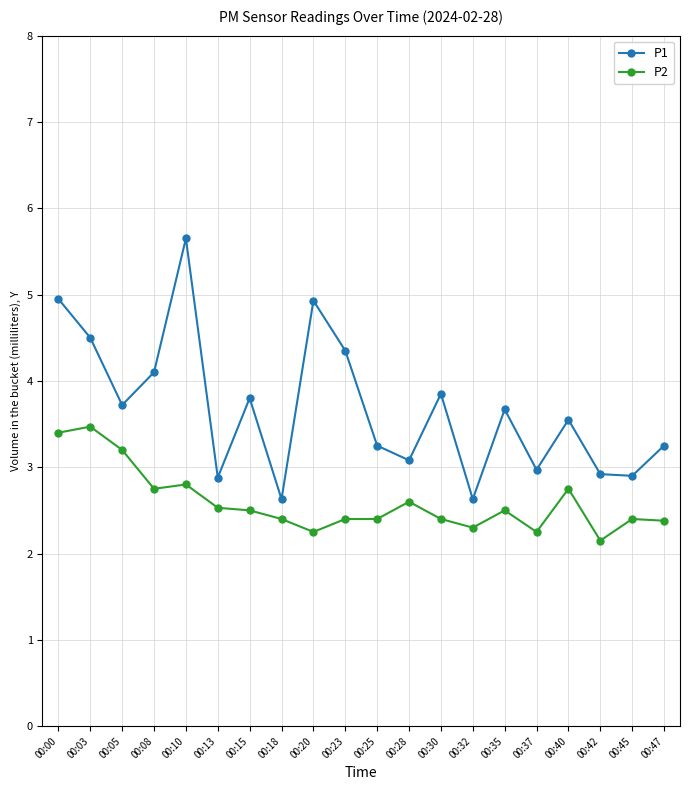

Which series has the largest range (max minus min)?

P1